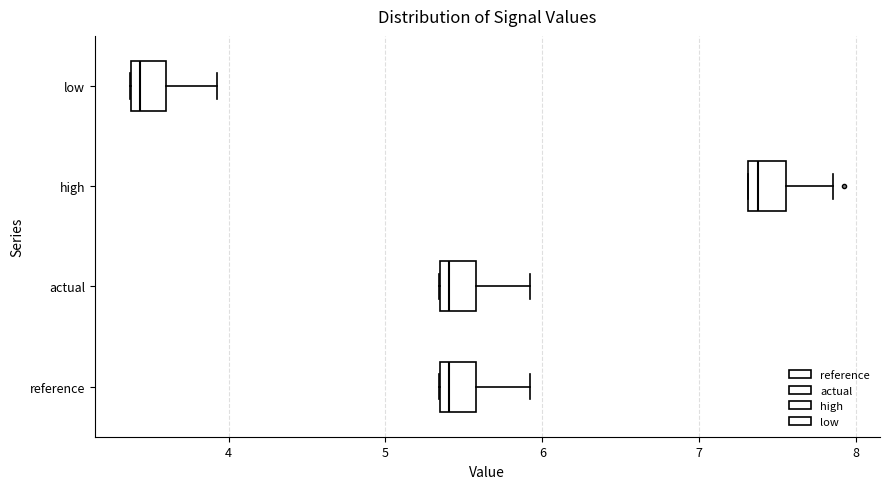

Where is the right edge of the box for high on the x-axis? The values are not printed on the chart, so give them approximately, as read against the axis.

7.6